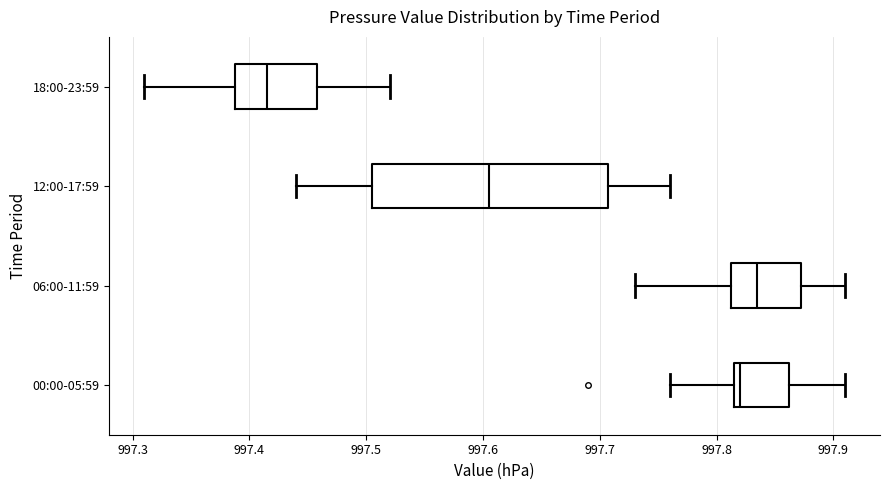

Reading bottom to top, read every box against the x-axis: the position of its median line, the range the box covers, and the ends of its whiskers. The values are not printed on the chart, so give them approximately, as read against the axis.

00:00-05:59: median 997.82 (just right of the box's left edge), box 997.82 to 997.86, whiskers 997.76 to 997.91
06:00-11:59: median 997.84, box 997.81 to 997.87, whiskers 997.73 to 997.91
12:00-17:59: median 997.61, box 997.51 to 997.71, whiskers 997.44 to 997.76
18:00-23:59: median 997.42, box 997.39 to 997.46, whiskers 997.31 to 997.52